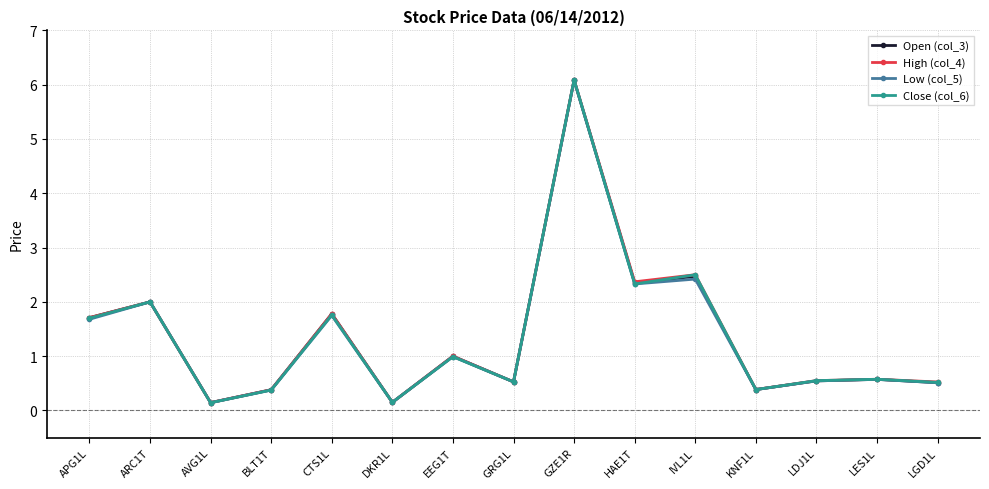

What is the label of the 11th point from the right?

CTS1L